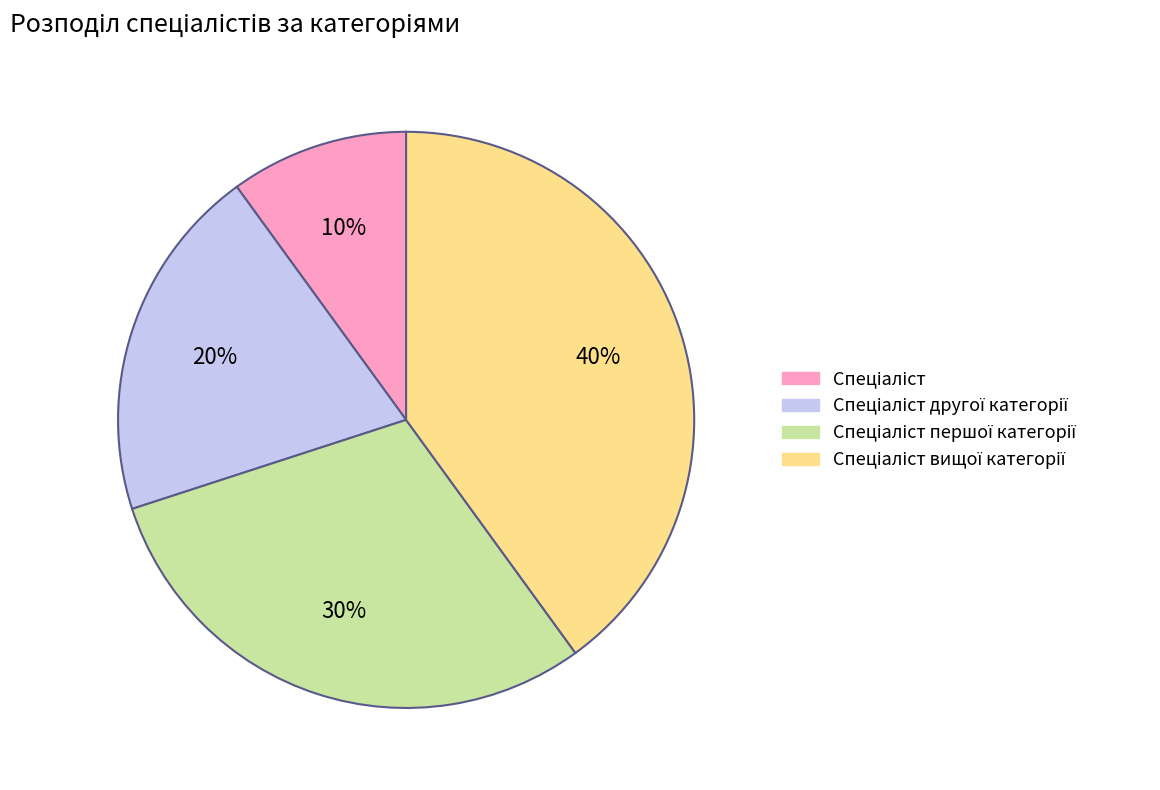

Count the number of slices in the pie.

4